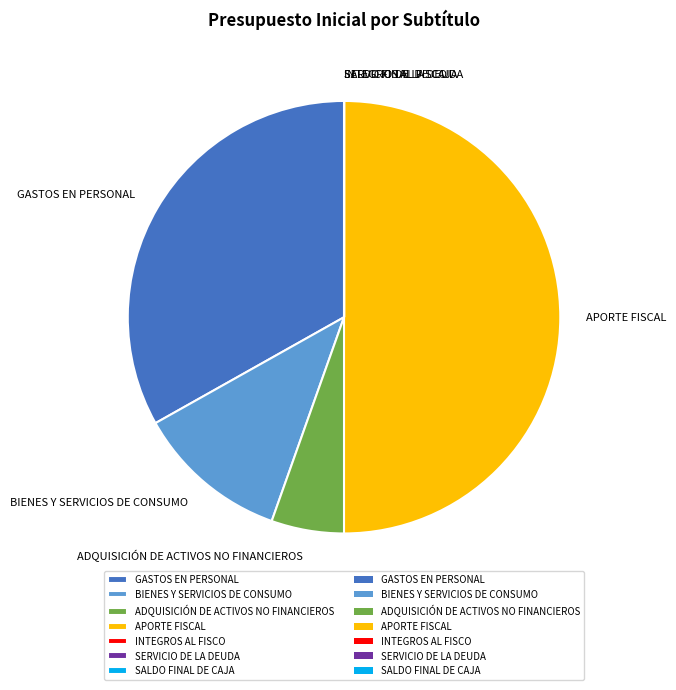

True or false: GASTOS EN PERSONAL accounts for 33% of the total.

True